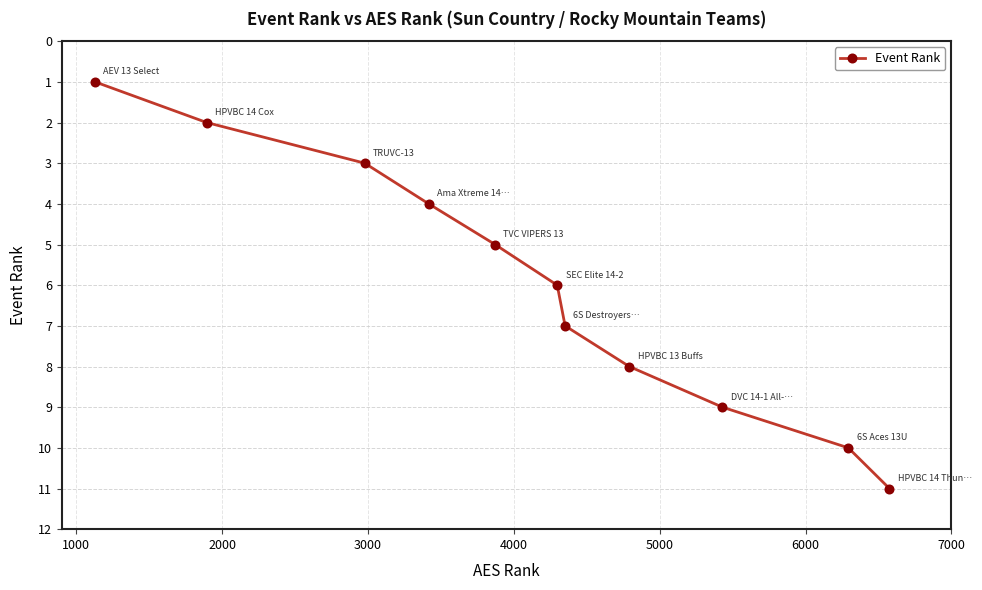

True or false: there are more than 0 points higher than both neighbors.

False